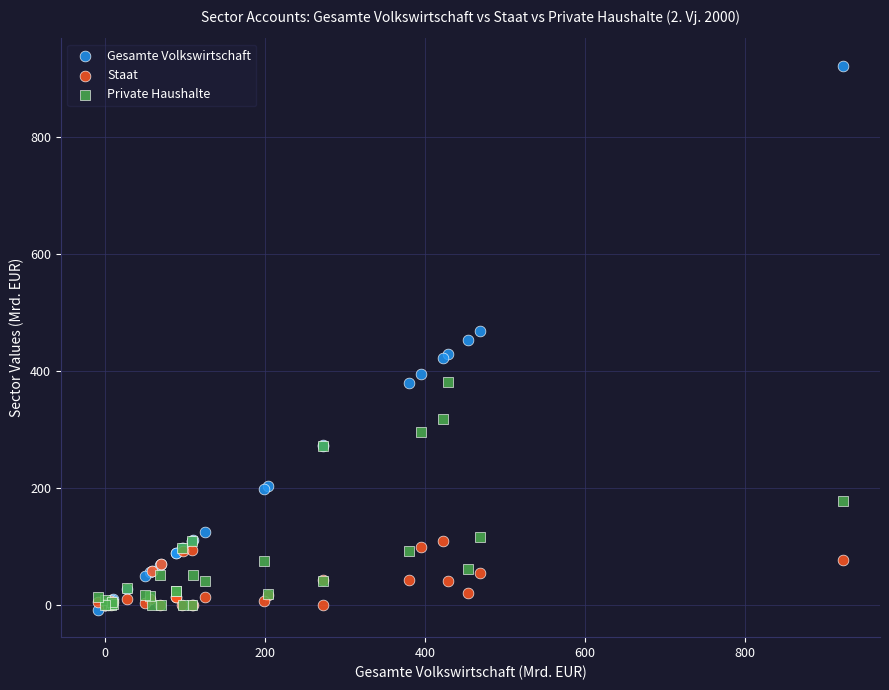

What are all the series names shown in the legend?

Gesamte Volkswirtschaft, Staat, Private Haushalte